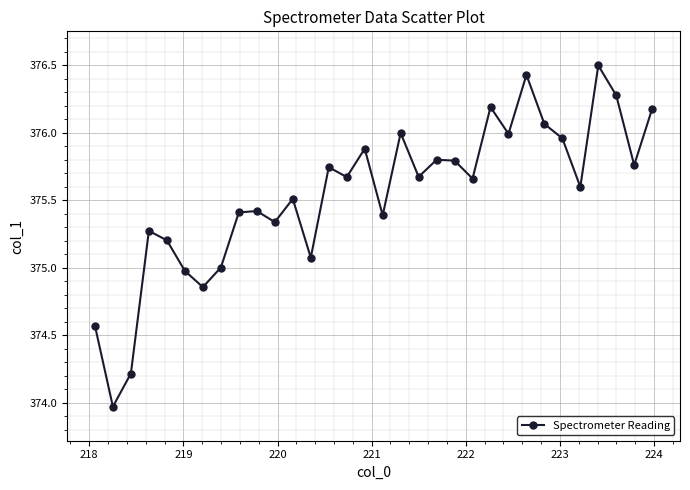

What is the value of the 17th point from the left?

375.4